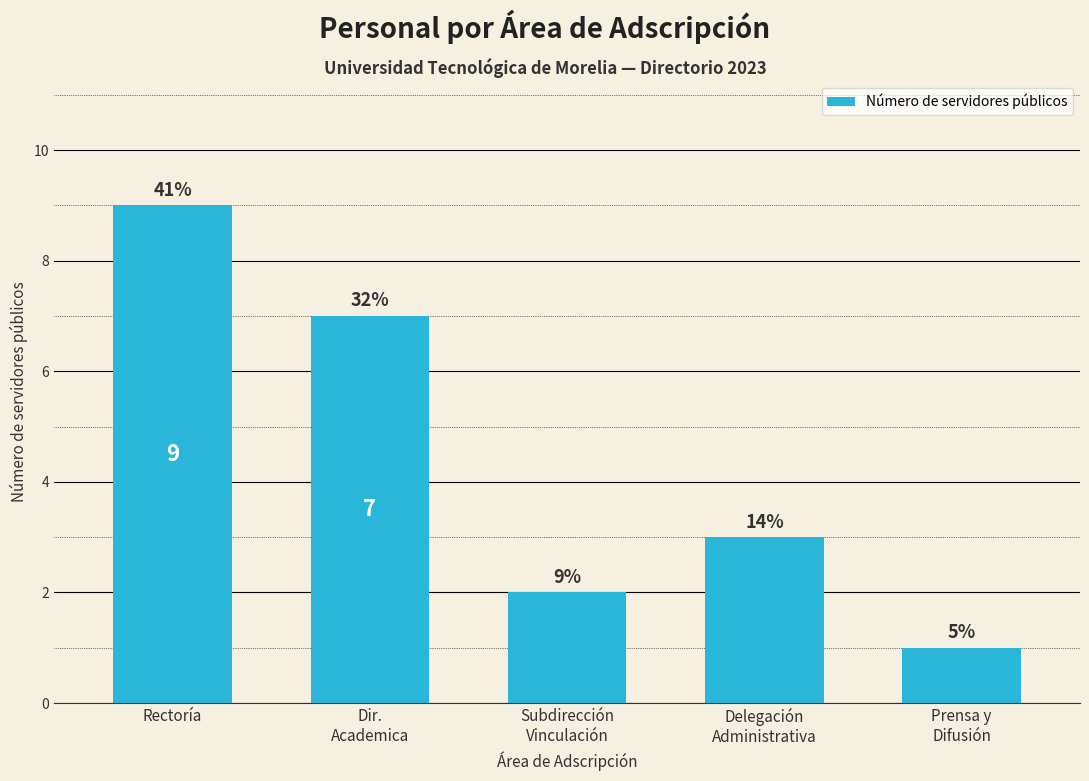

Rank the categories by value from highest to lowest.

Rectoría, Dir.
Academica, Delegación
Administrativa, Subdirección
Vinculación, Prensa y
Difusión